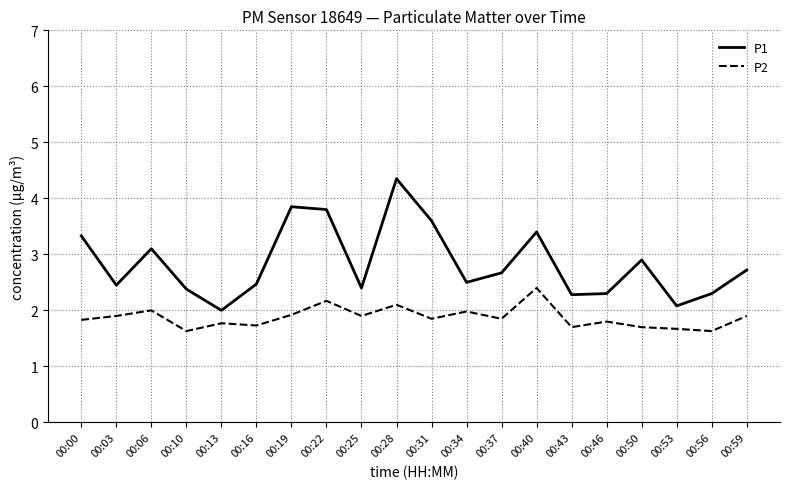

What is the minimum value shown in the chart?

1.6